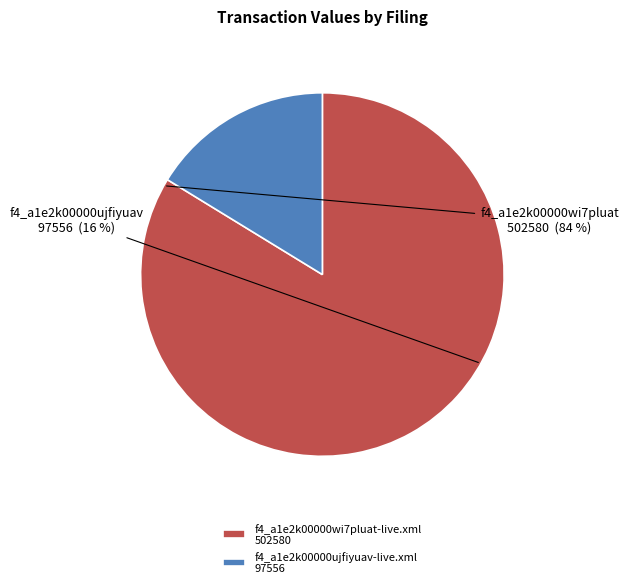

Which category has the biggest portion of the pie?

f4_a1e2k00000wi7pluat-live.xml